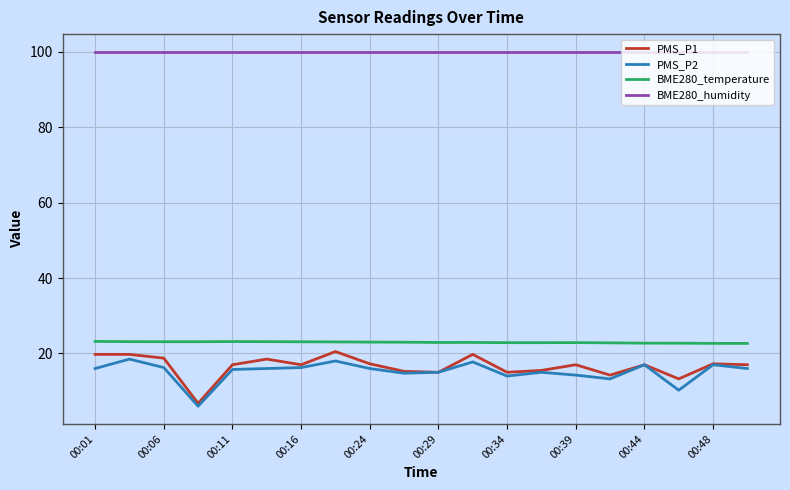

Which series has the largest total across all categories?

BME280_humidity